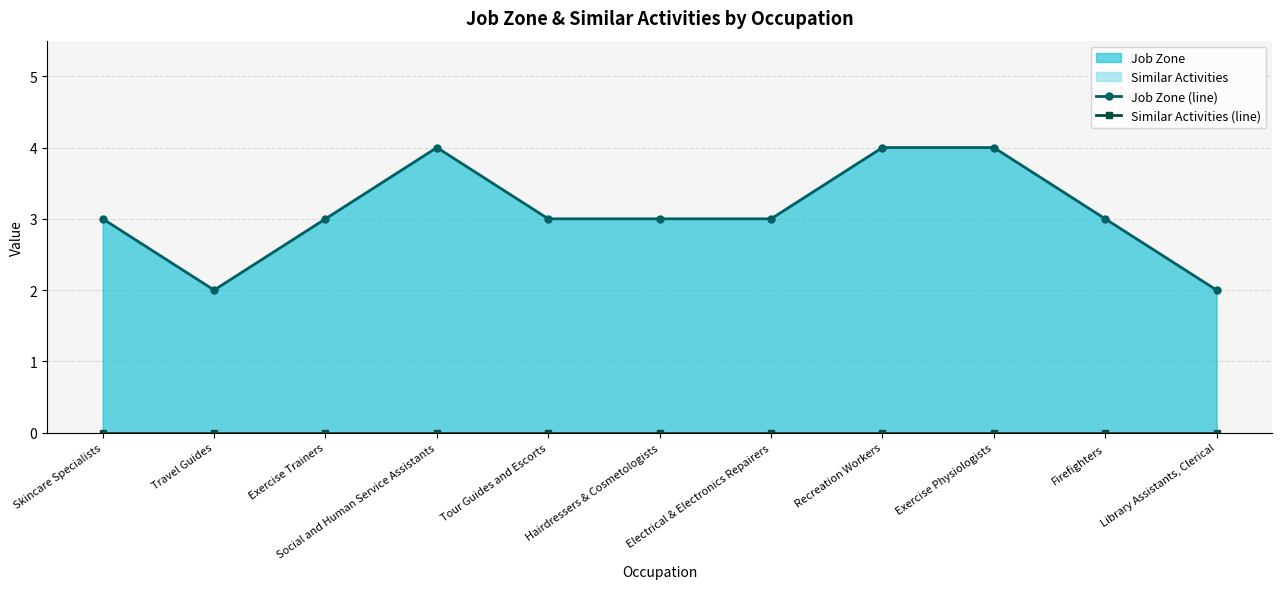

Reading left to right, list all the values displayed in this chart.

Job Zone (line): 3	2	3	4	3	3	3	4	4	3	2
Similar Activities (line): 0	0	0	0	0	0	0	0	0	0	0